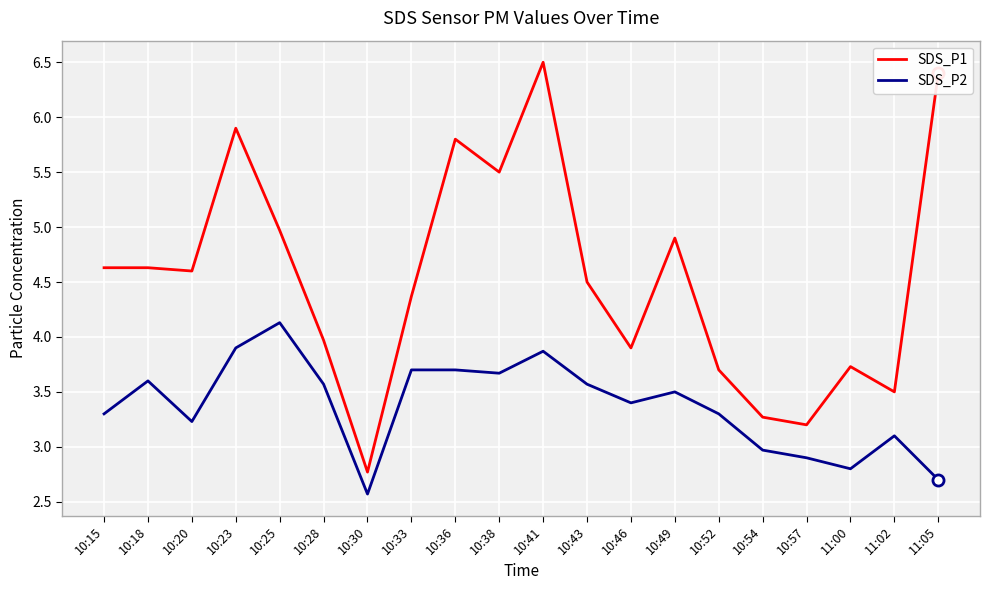

At which category does SDS_P2 reach its first local peak?

10:18